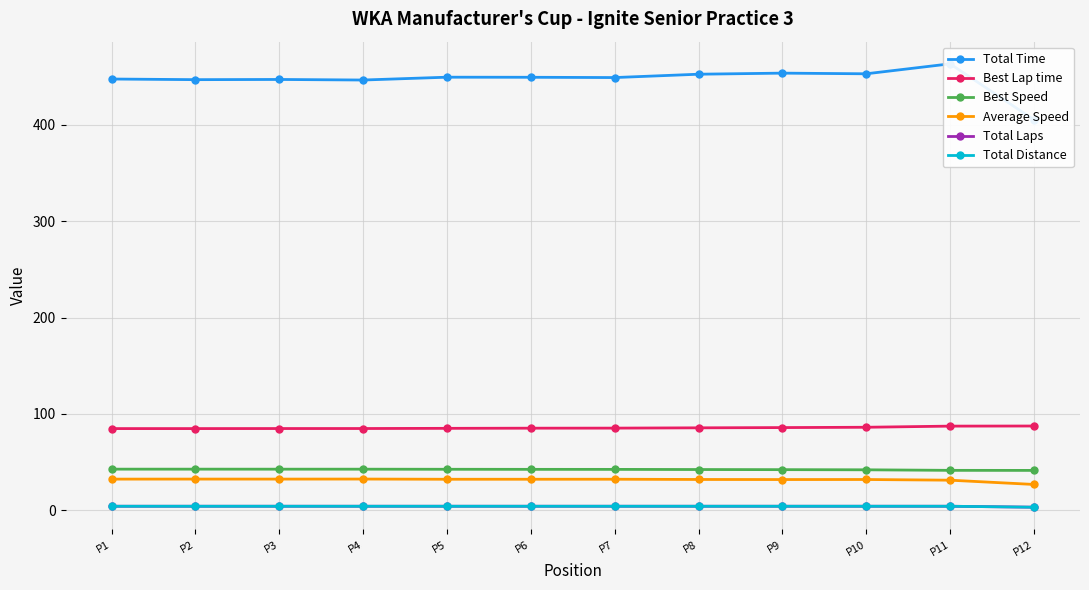

True or false: Total Time and Best Lap time intersect in this chart.

False